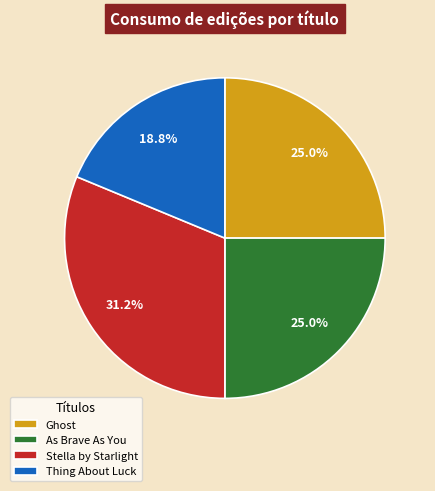

Which category has the smallest portion of the pie?

Thing About Luck